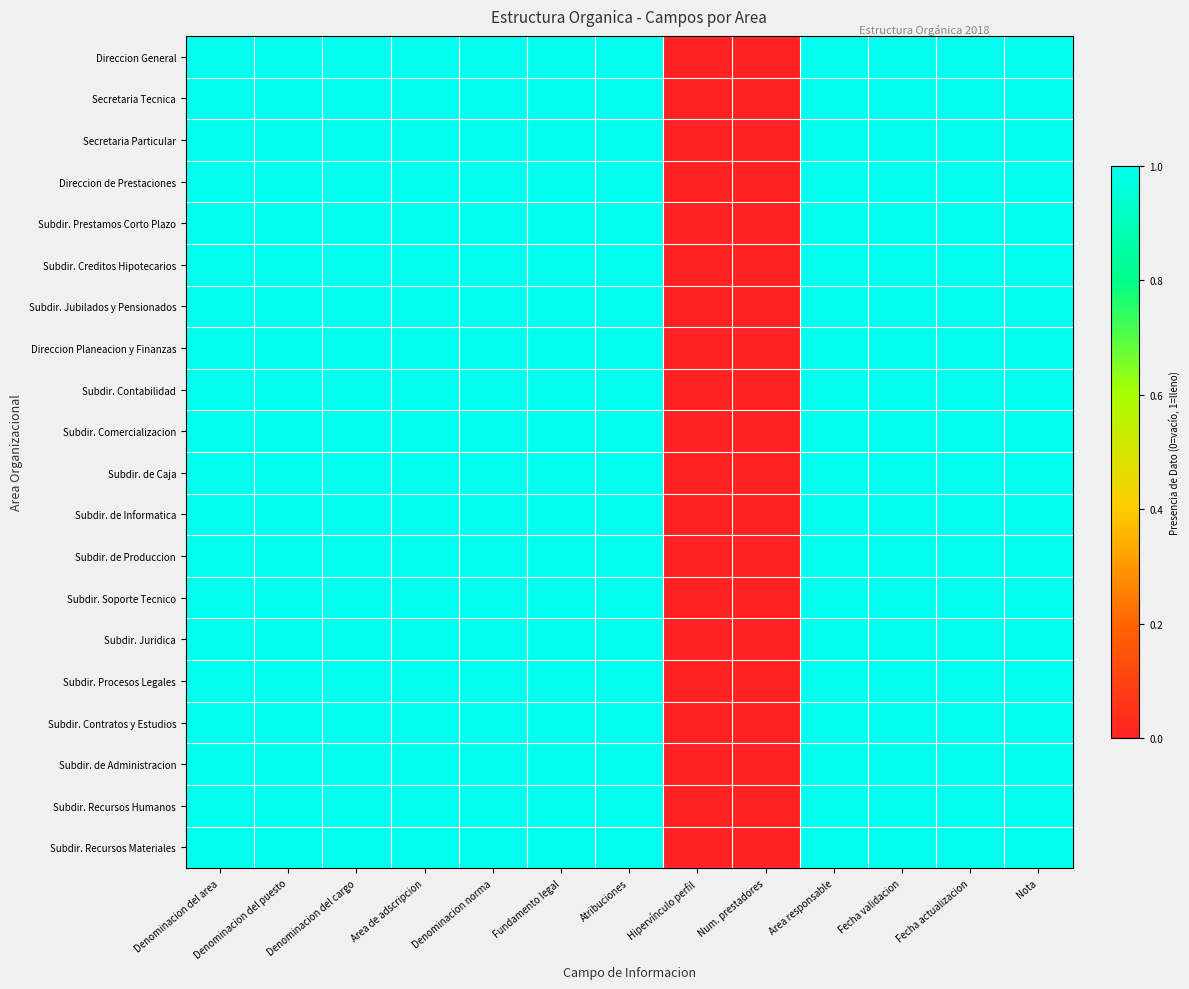

Which series has the largest total across all categories?

Direccion General